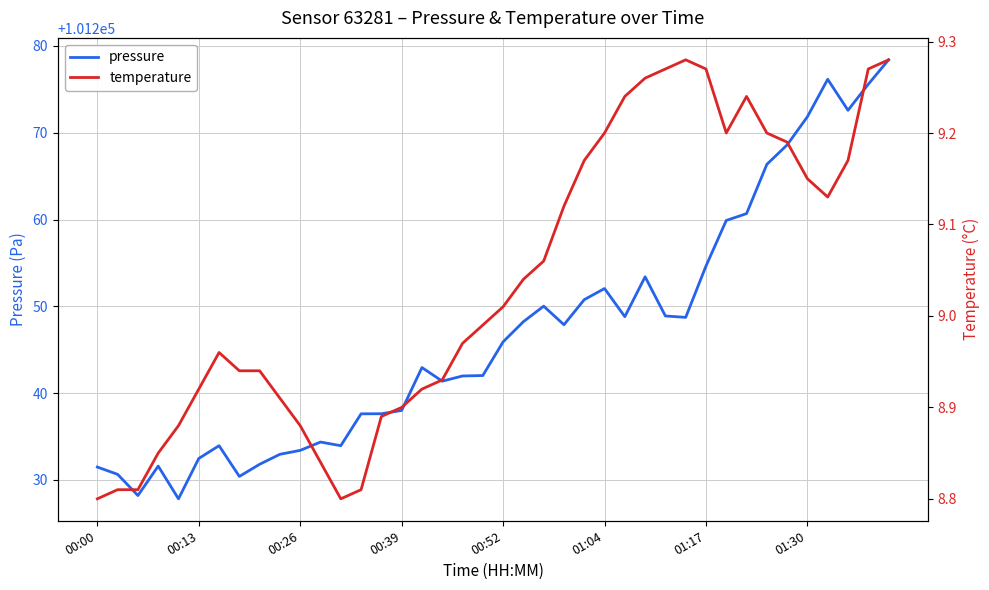

Is this an area chart (filled region under the line)?

No